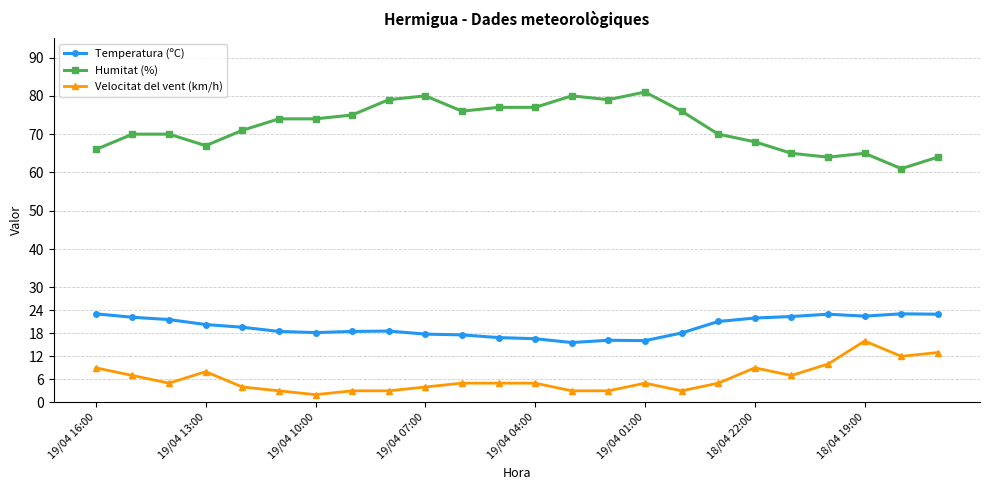

True or false: Temperatura (ºC) and Humitat (%) cross at least once.

False